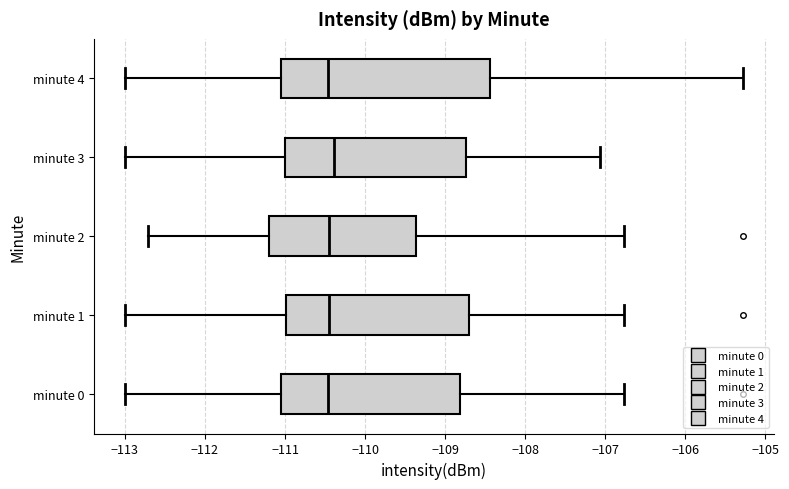

Comparing the boxes themselves (not the whiskers), which one is the widest?

minute 4